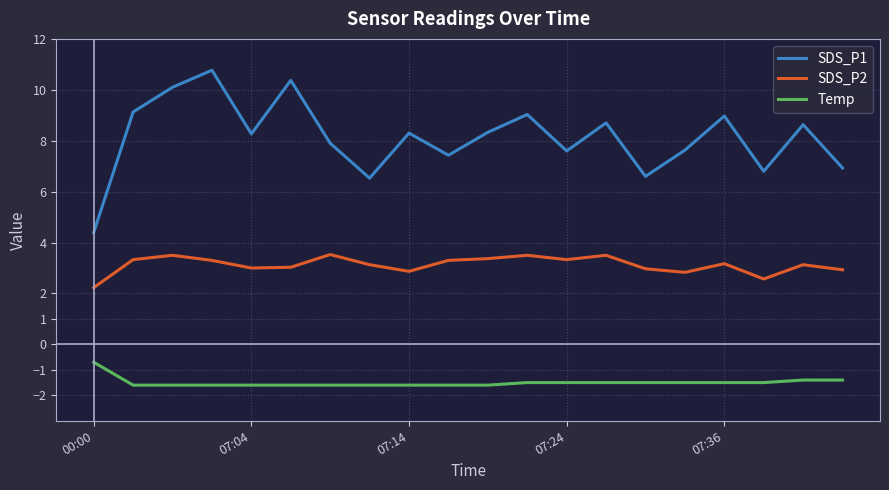

Which series has the largest range (max minus min)?

SDS_P1